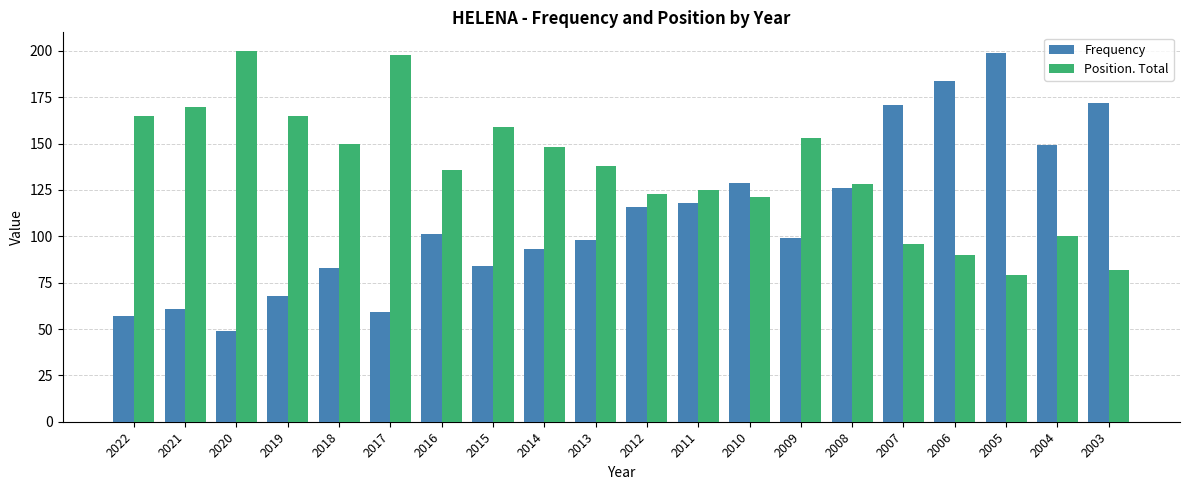

What is the difference between the highest and lowest values at 2015?

75